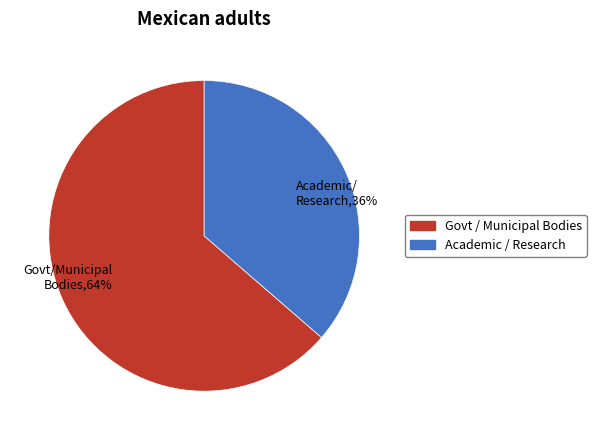

To the nearest percent, what is the average slice percentage?

50%